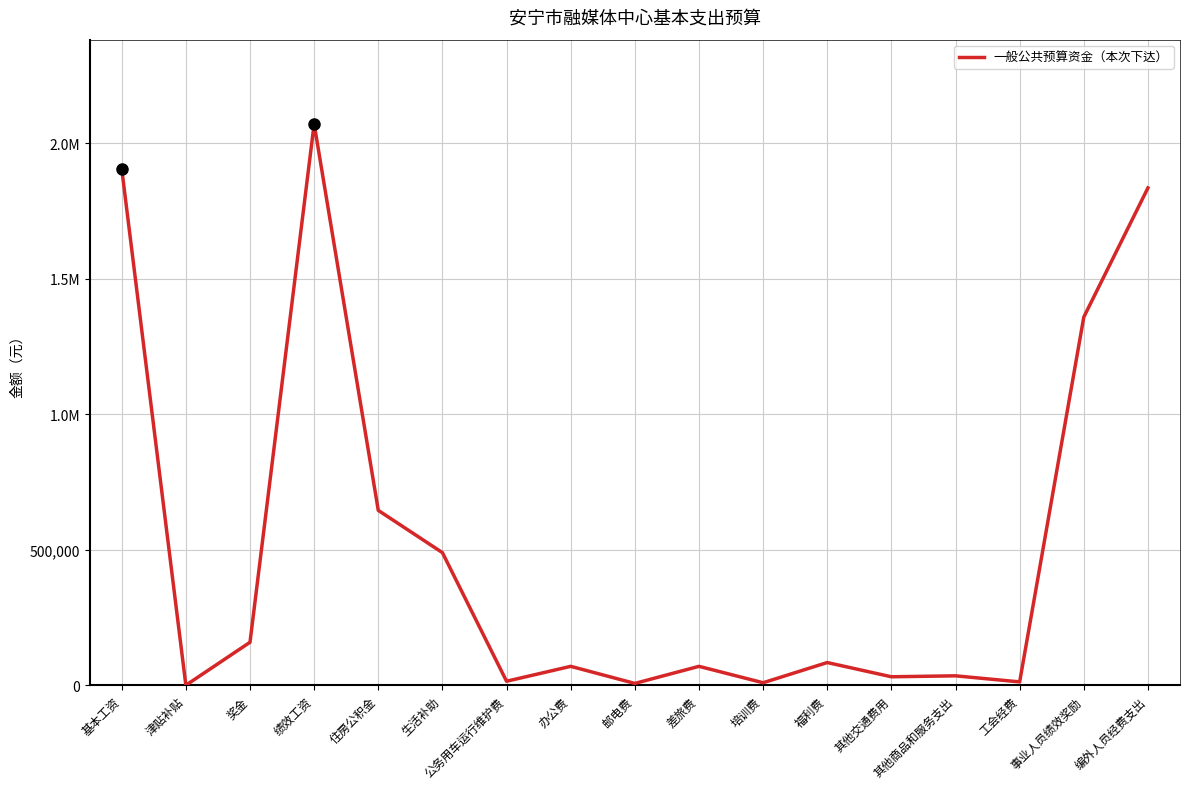

Where does the data first go above 70000?

基本工资